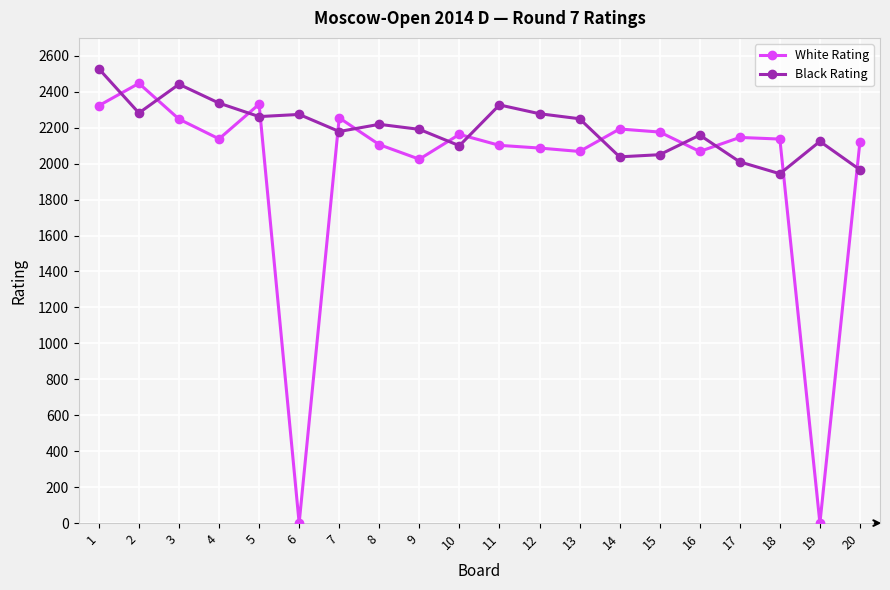

At how many categories does at least one series exceed 138?

20